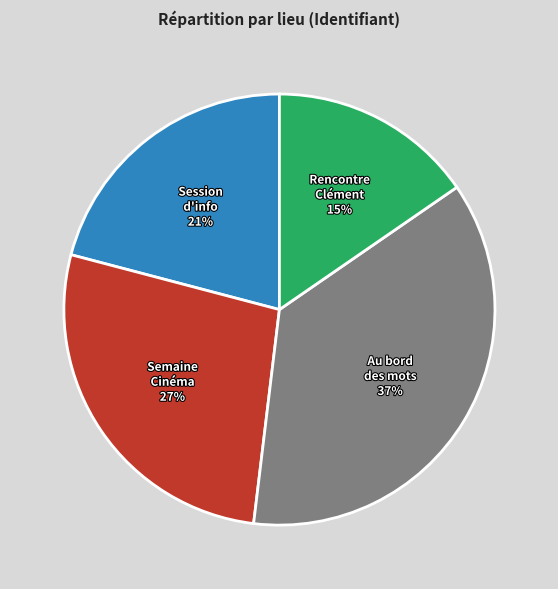

To the nearest percent, what is the average slice percentage?

25%